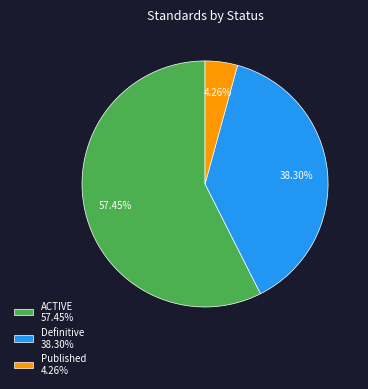

Is there any slice that represents more than half of the pie?

Yes